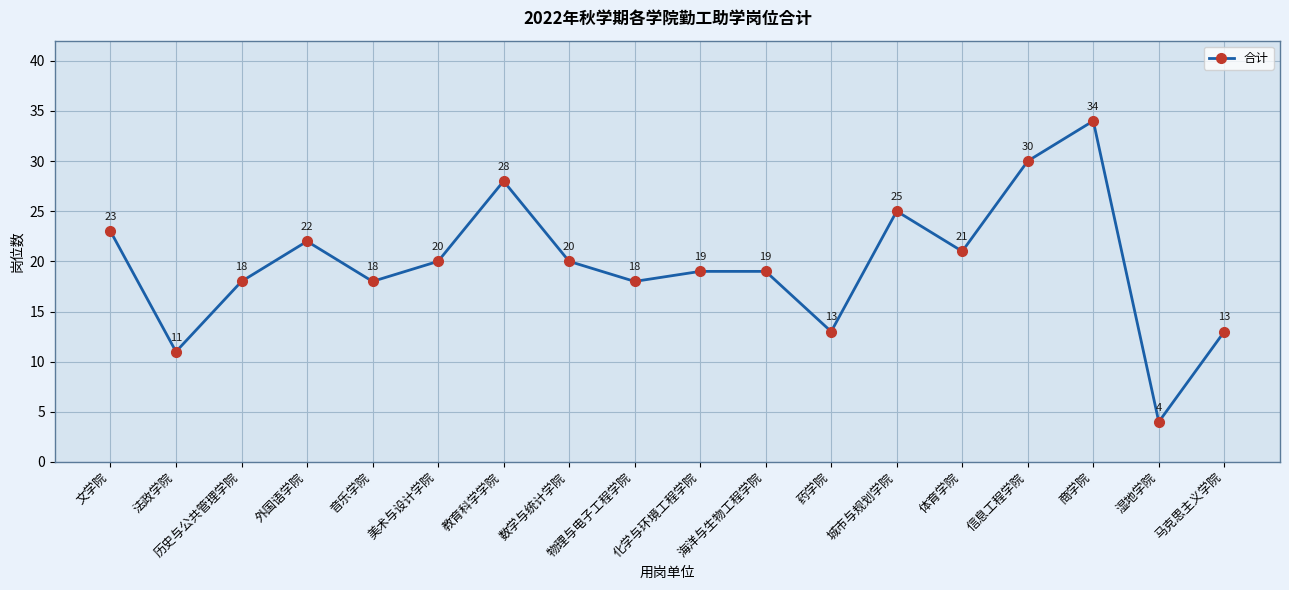

How many data points are less than 20?

9